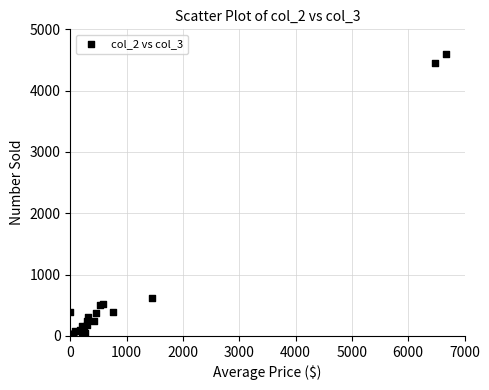

What Y value in the scatter plot is closest to 2303?

621